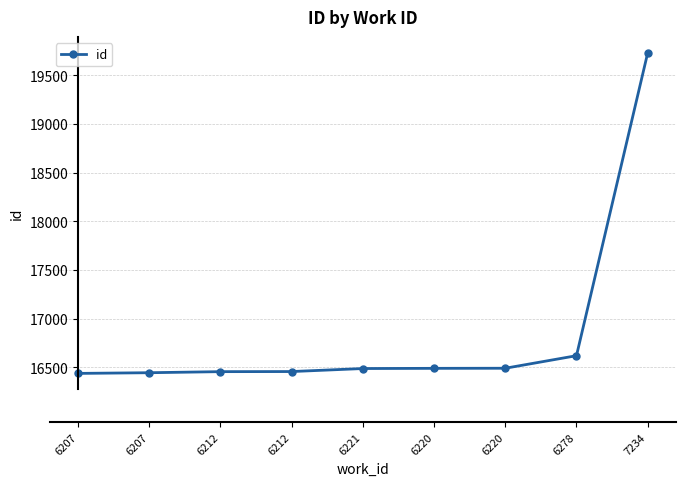

At which category does the chart reach its minimum across all series?

6207